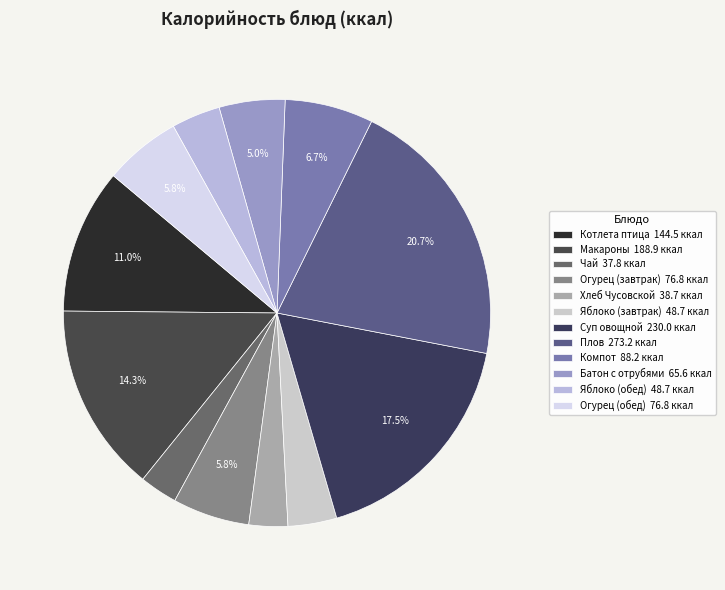

Which category has the biggest portion of the pie?

Плов 273.2 ккал